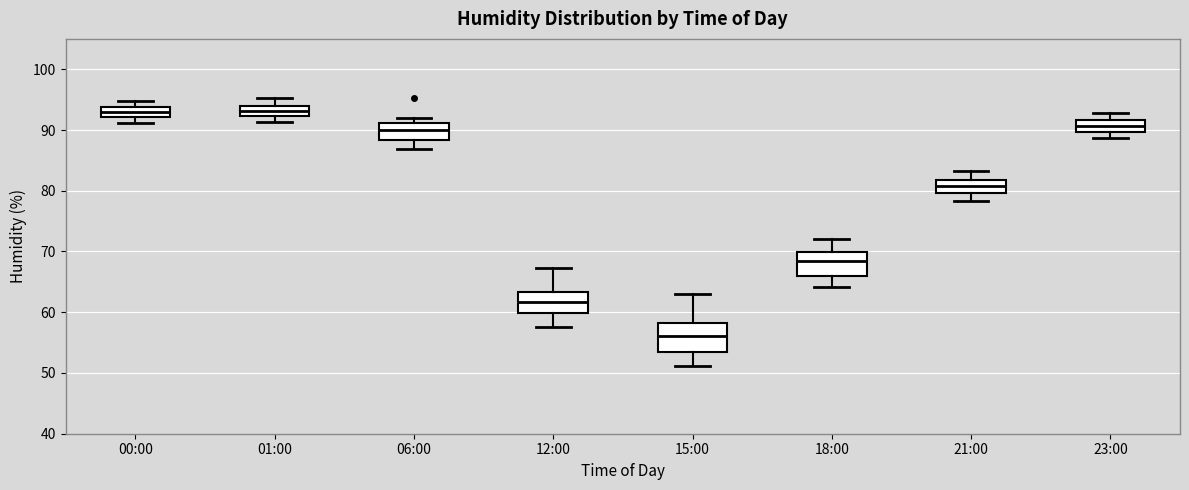

Reading left to right, read every box against the y-axis: the position of its median line, the range the box covers, and the ends of its whiskers. The values are not printed on the chart, so give them approximately, as read against the axis.

00:00: median 93, box 92 to 94, whiskers 91 to 95
01:00: median 93, box 92 to 94, whiskers 91 to 95
06:00: median 90, box 88 to 91, whiskers 87 to 92
12:00: median 62, box 60 to 63, whiskers 58 to 67
15:00: median 56, box 53 to 58, whiskers 51 to 63
18:00: median 69, box 66 to 70, whiskers 64 to 72
21:00: median 81, box 80 to 82, whiskers 78 to 83
23:00: median 91, box 90 to 92, whiskers 89 to 93